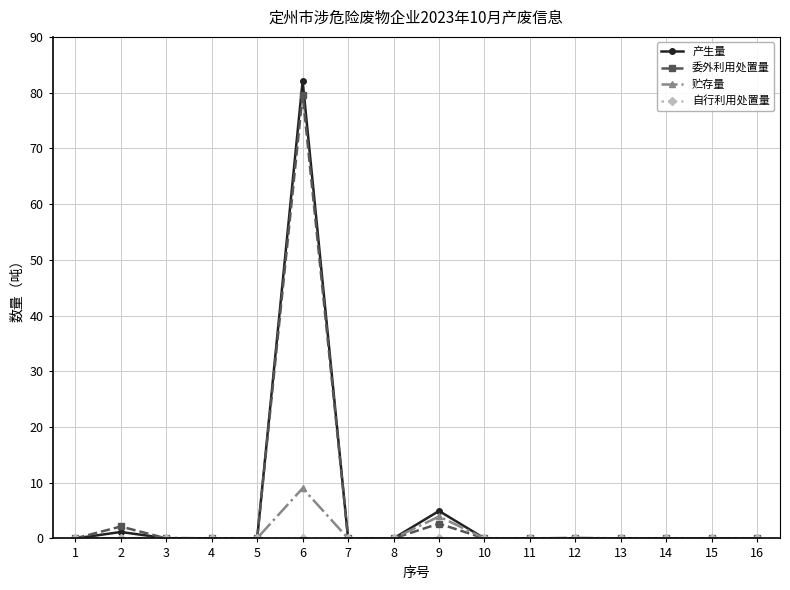

True or false: 贮存量 has a value of 0.0 at 15.

True